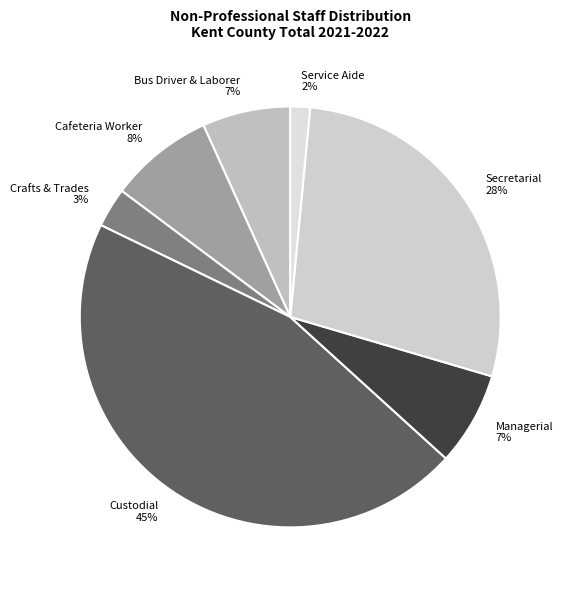

Count the number of slices in the pie.

7